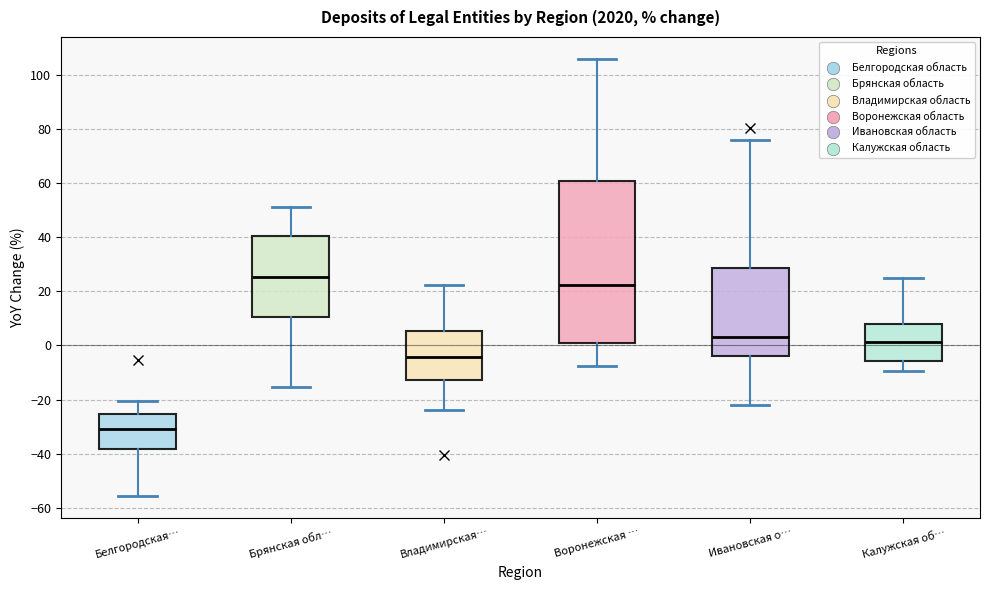

Reading left to right, transcribe this box plot: for each box, give where its median line is, the range the box spans, and where its two whiskers end, as read against the y-axis. The values are not printed on the chart, so give them approximately, as read against the axis.

Белгородская…: median -30, box -38 to -26, whiskers -56 to -20
Брянская обл…: median 26, box 10 to 40, whiskers -16 to 52
Владимирская…: median -4, box -12 to 6, whiskers -24 to 22
Воронежская …: median 22, box 0 to 60, whiskers -8 to 106
Ивановская о…: median 4, box -4 to 28, whiskers -22 to 76
Калужская об…: median 2, box -6 to 8, whiskers -10 to 24